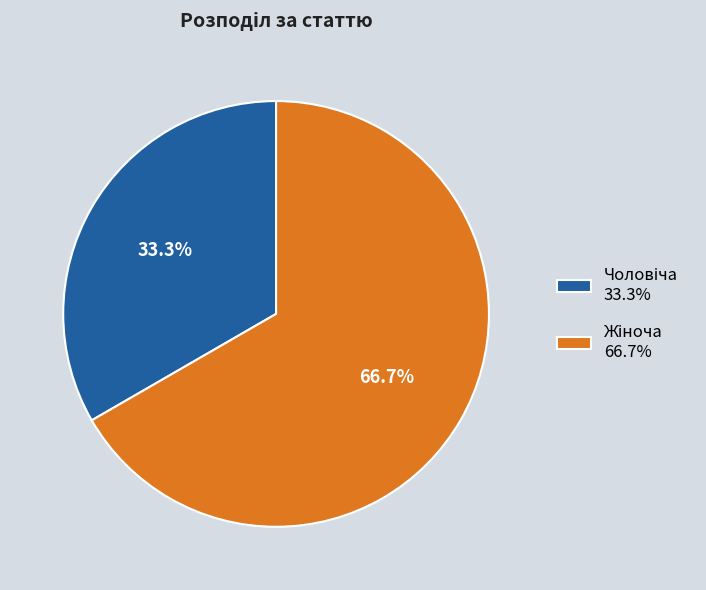

Is there a majority slice in this chart?

Yes